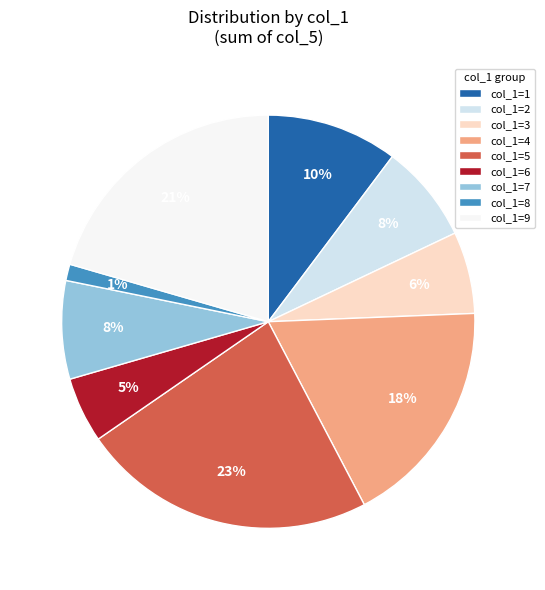

Which slice is the largest?

col_1=5